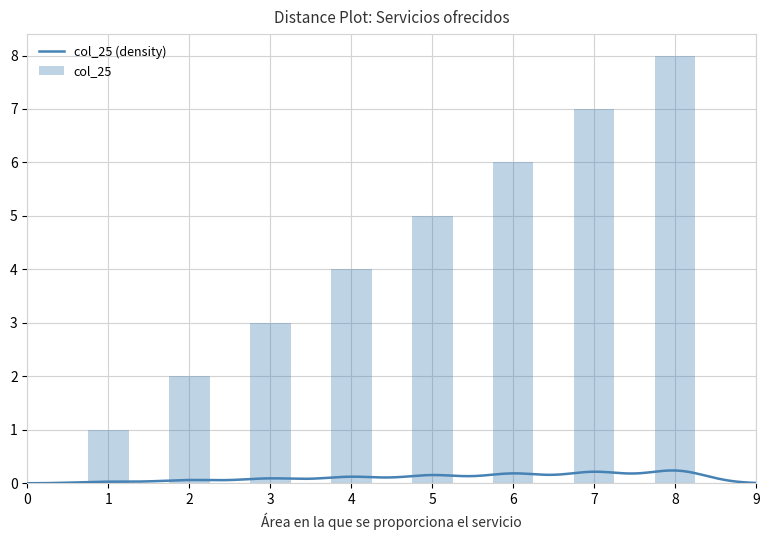

List the labels in order of value, largest first.

8, 7, 6, 5, 4, 3, 2, 1